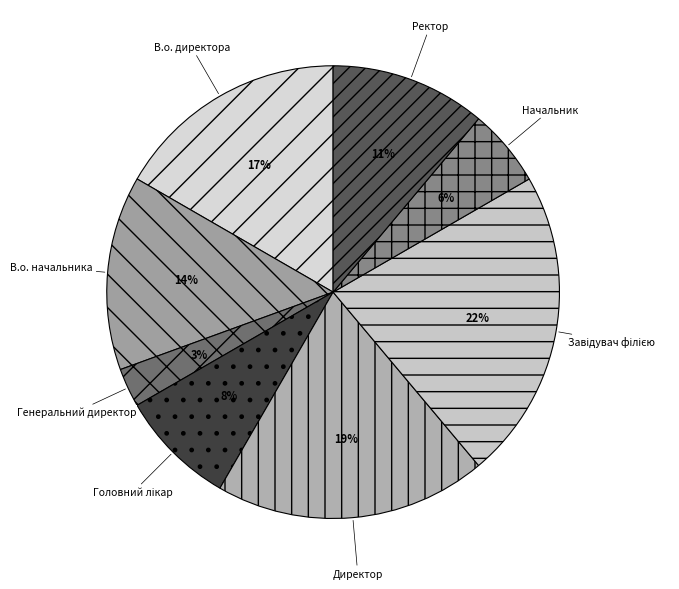

To the nearest percent, what portion does Генеральний директор represent?

3%